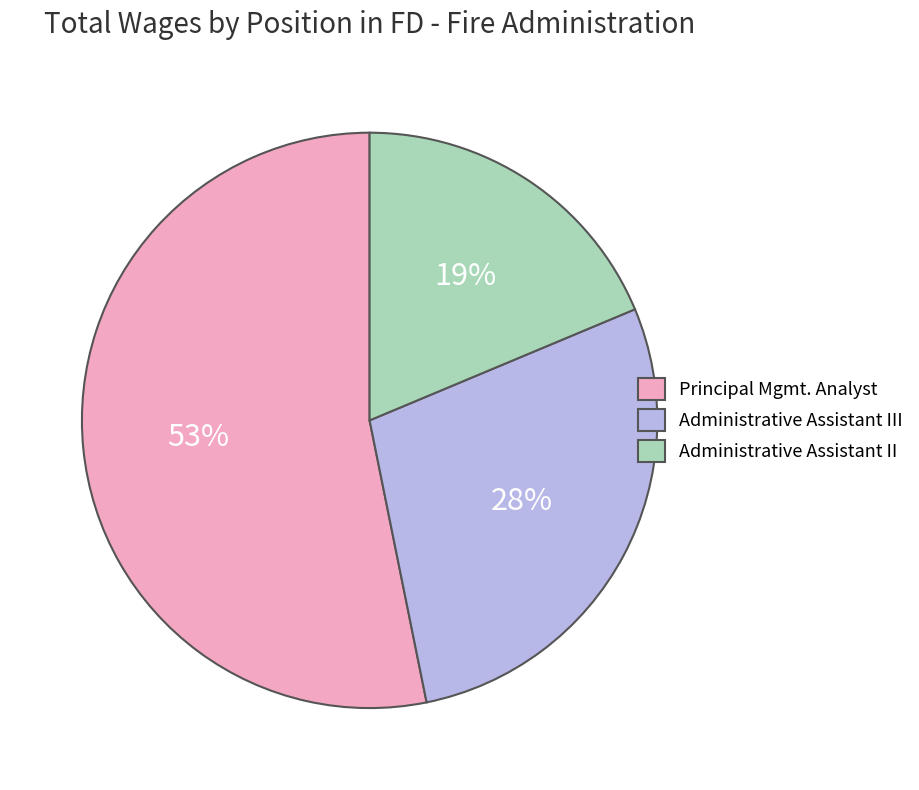

The Administrative Assistant III slice represents 28% of the pie. True or false?

True